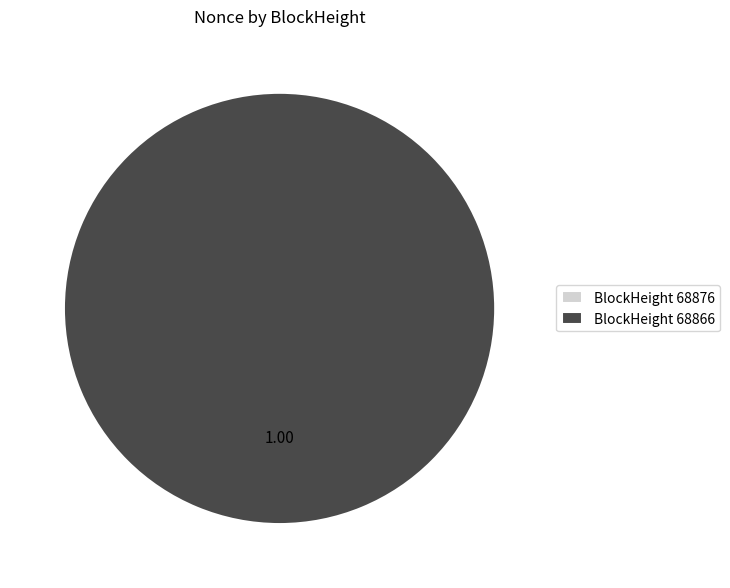

Count the number of slices in the pie.

2